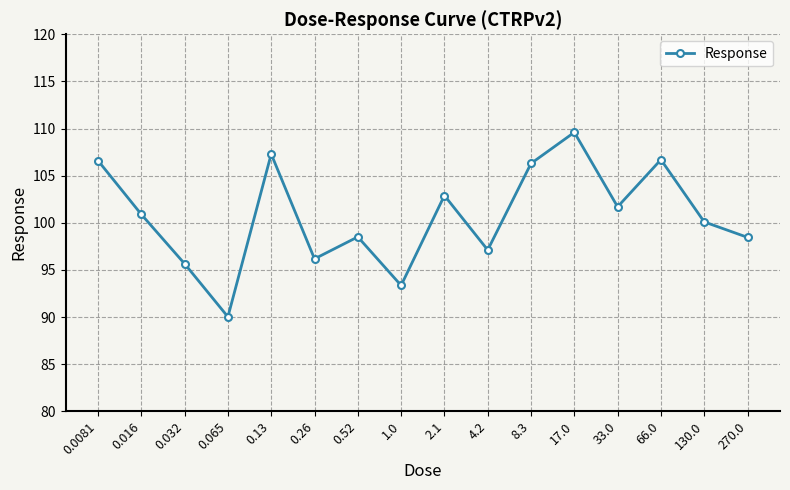

True or false: the data shows 21.1 at 0.032.

False